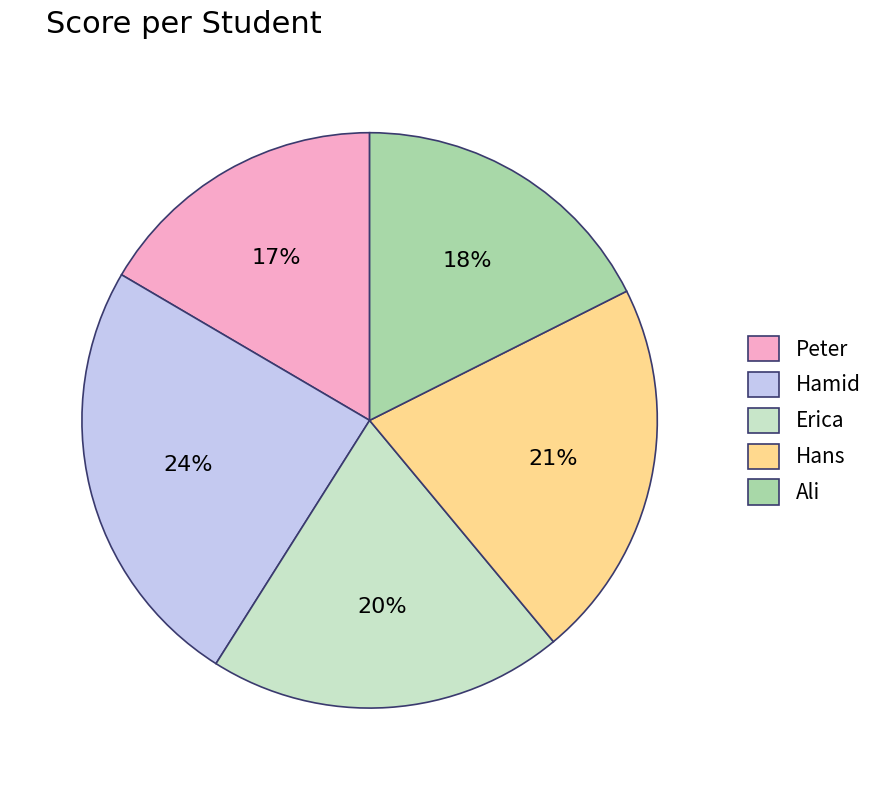

To the nearest percent, what is the difference between the Ali and Peter slice percentages?

1%